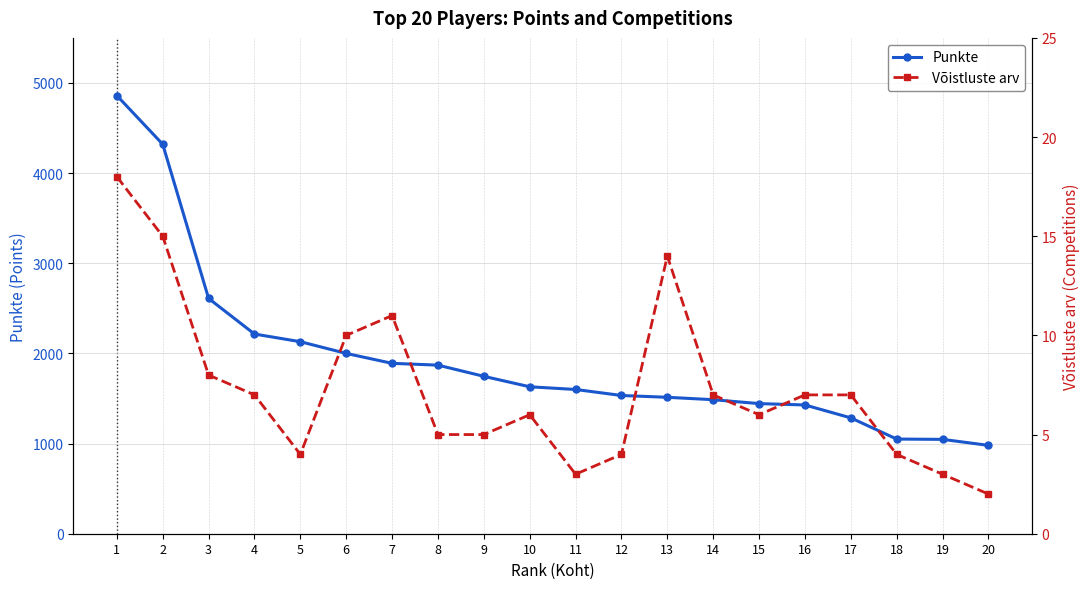

The value of Punkte at 18 is 1050.0. True or false?

True